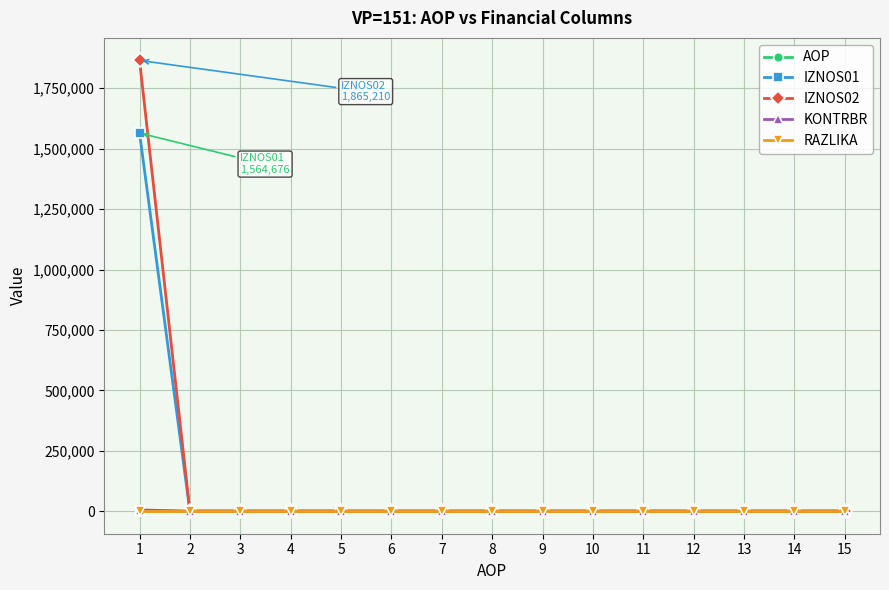

The value of IZNOS02 at 13 is 0.0. True or false?

True